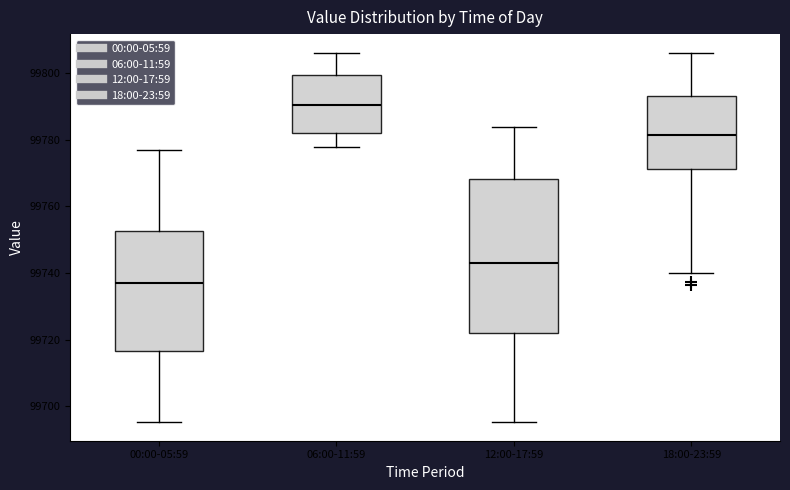

Where does the upper whisker of the box for 12:00-17:59 end on the y-axis? The values are not printed on the chart, so give them approximately, as read against the axis.

99784